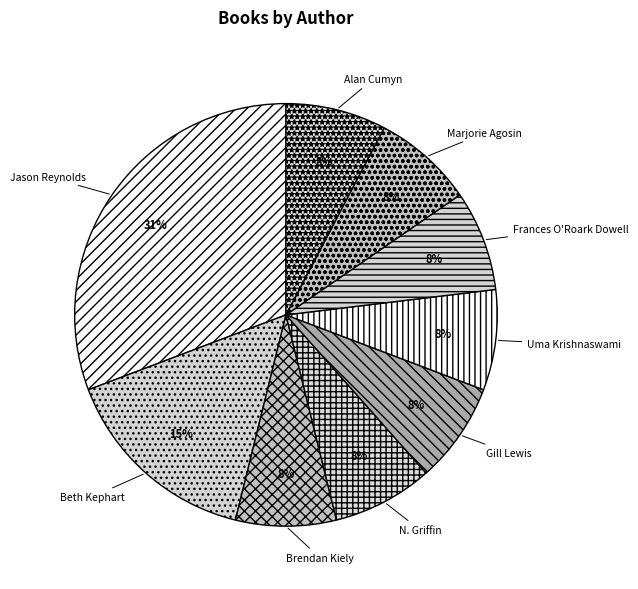

How many segments does this pie chart have?

9